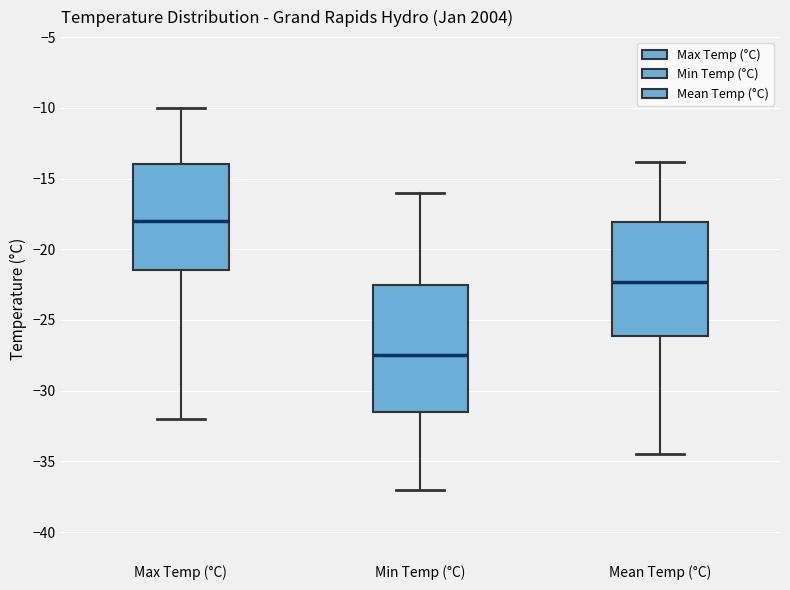

Which box's median line is the lowest?

Min Temp (°C)